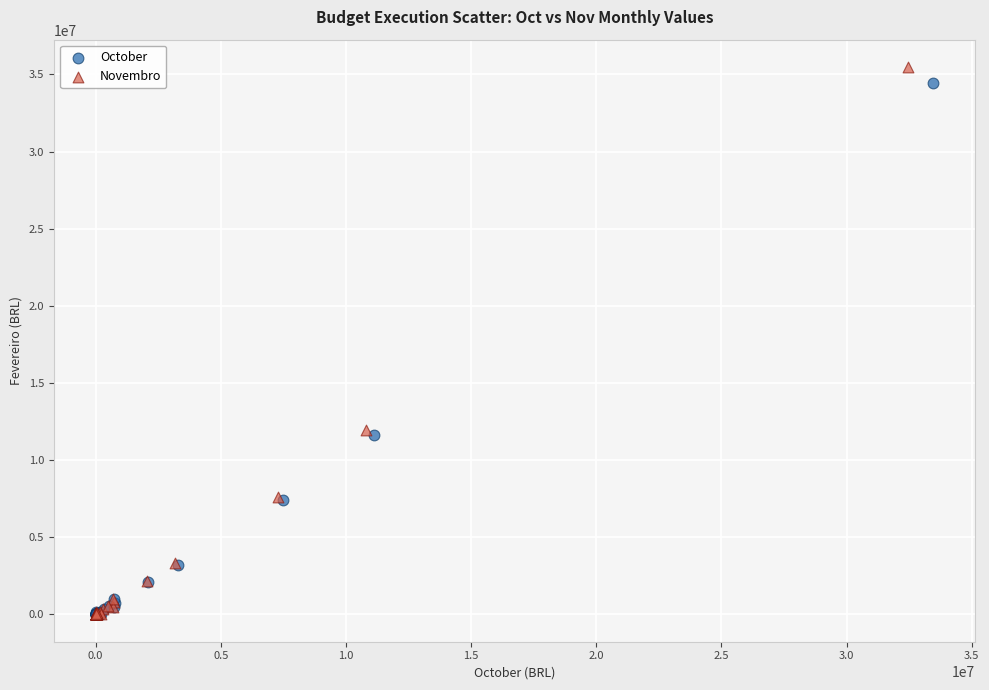

Which series reaches the maximum Y coordinate?

Novembro